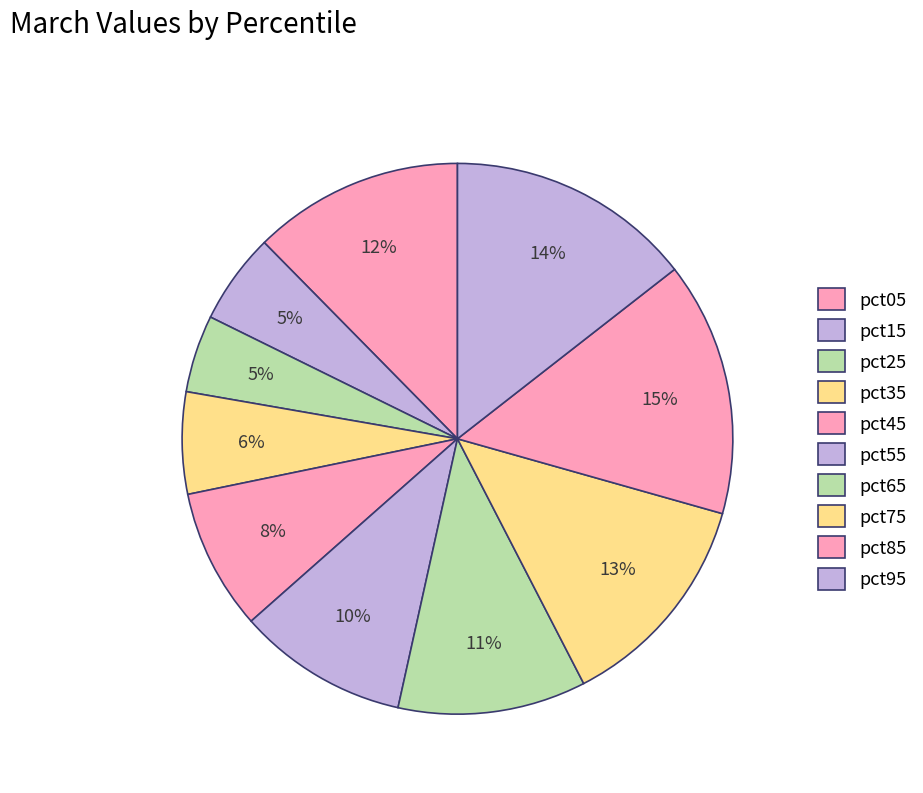

Between pct25 and pct35, which is larger?

pct35